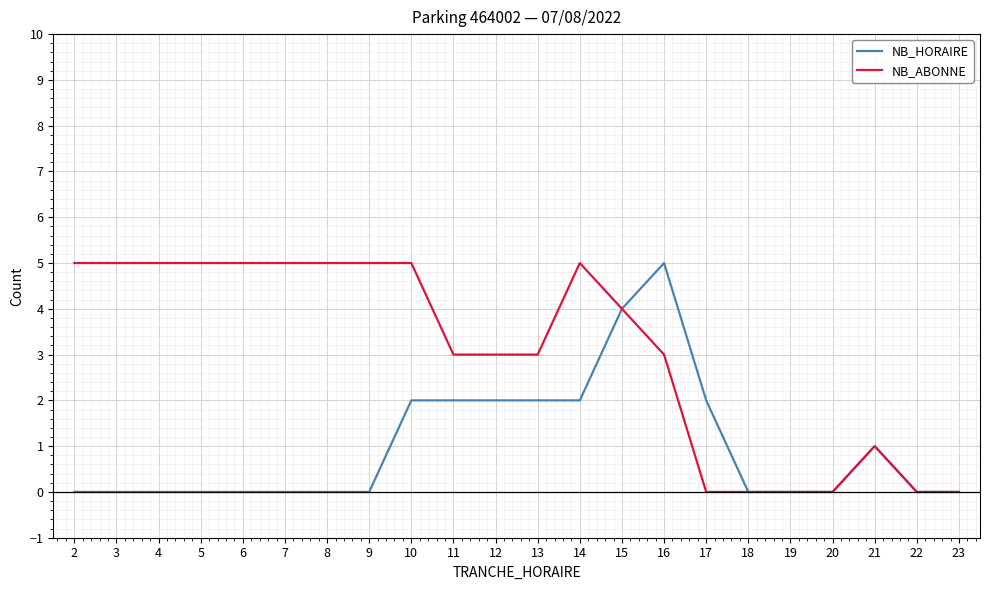

Which series has the largest total across all categories?

NB_ABONNE